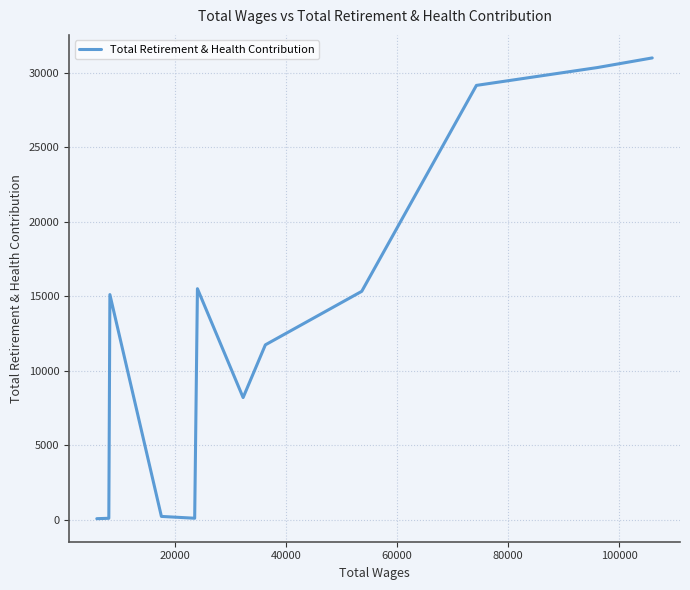

What is the difference between the maximum and minimum values?

30902